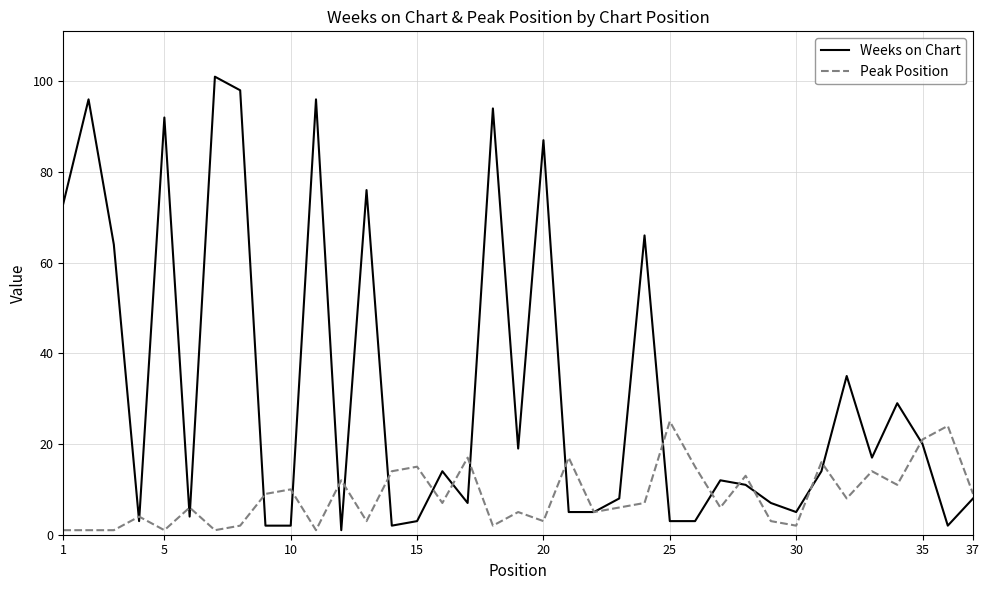

What are all the series names shown in the legend?

Weeks on Chart, Peak Position